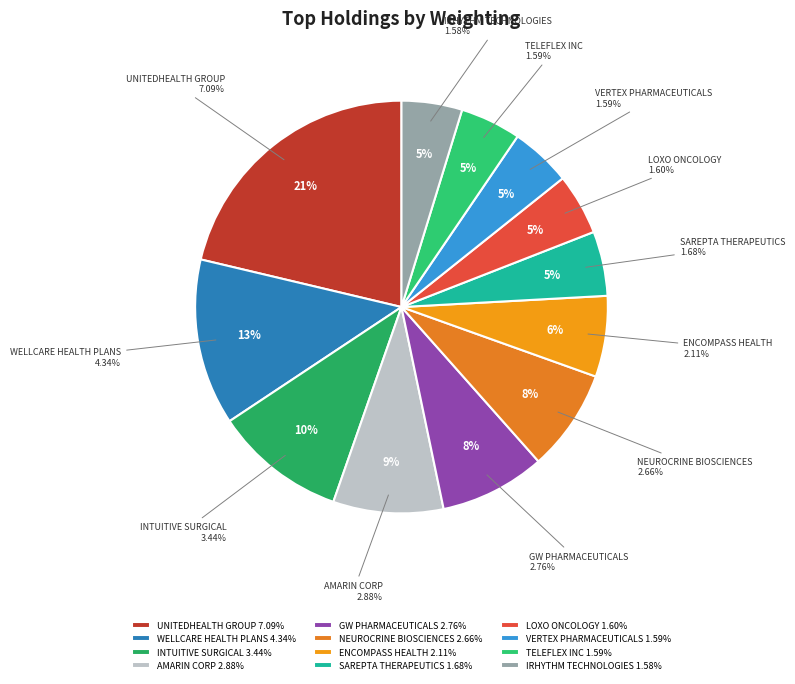

What percentage is NOT represented by UNITEDHEALTH GROUP?

78.7%